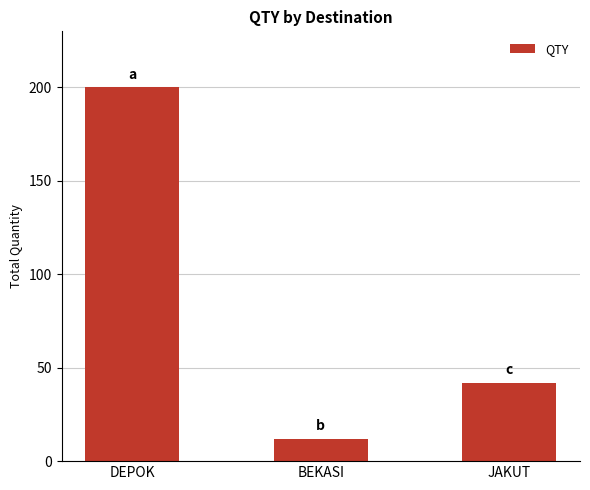

At which category does the chart reach its minimum across all series?

BEKASI